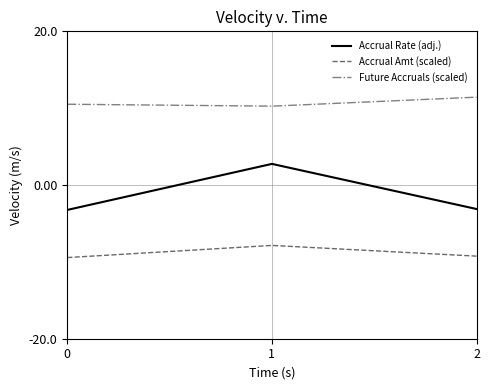

What is the smallest value displayed?

-9.4